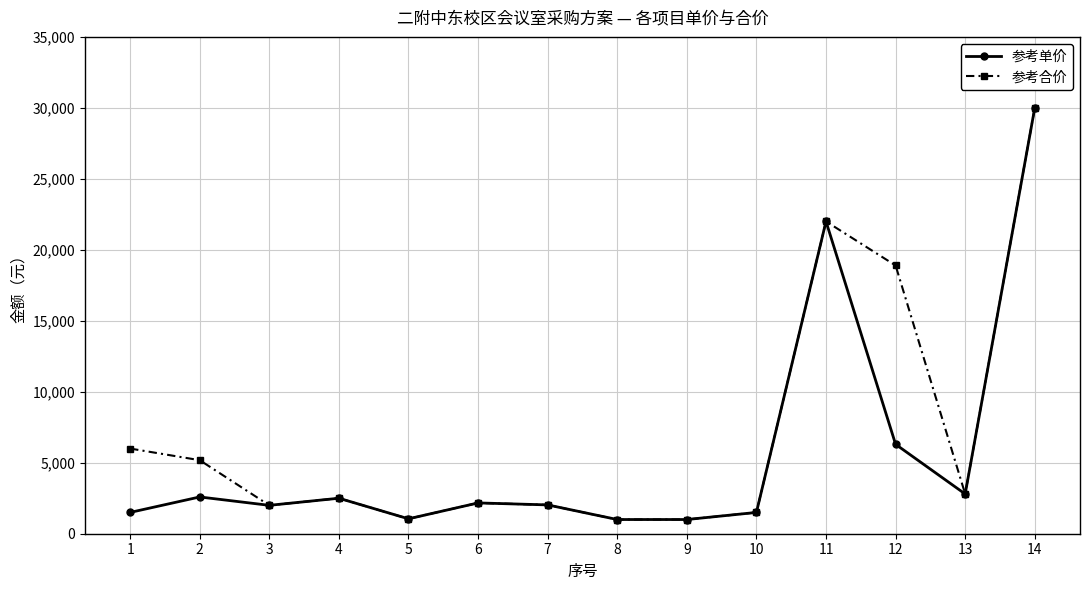

What value does the 参考合价 series have at 12, to the nearest 50?

18900